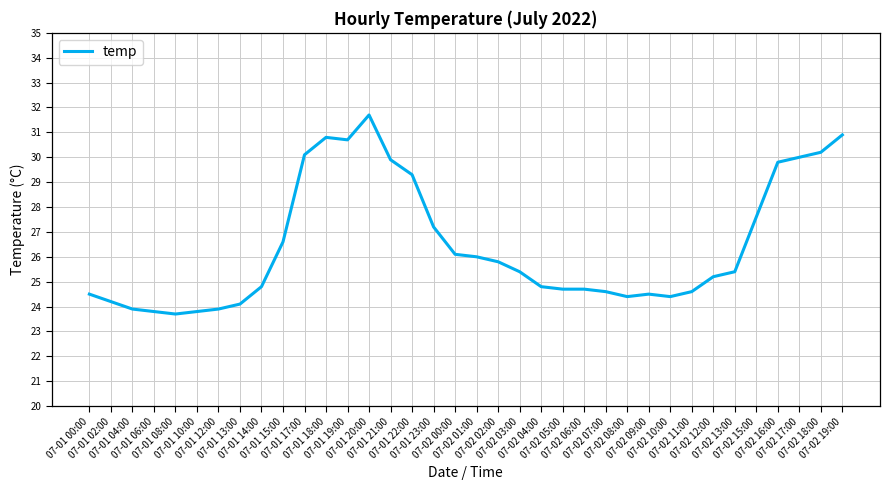

What is the greatest value displayed?

31.7